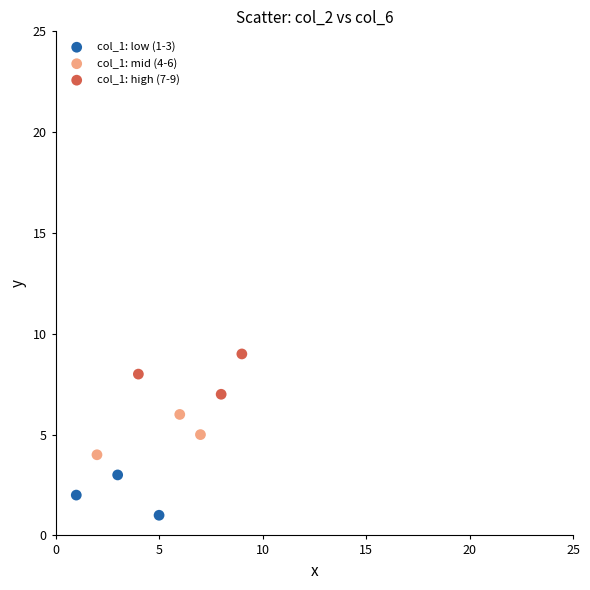

Which series contains the lowest Y value?

col_1: low (1-3)